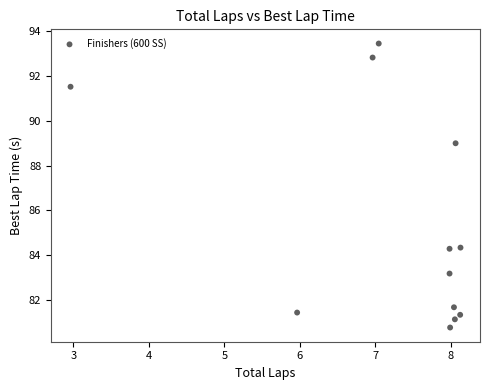

What Y value in the scatter plot is closest to 87?

89.0